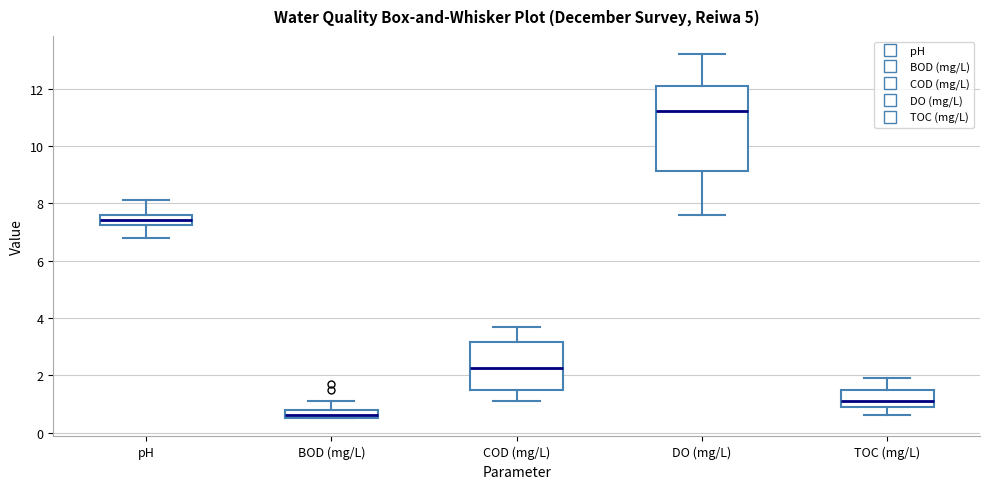

Where is the lower edge of the box for COD (mg/L) on the y-axis? The values are not printed on the chart, so give them approximately, as read against the axis.

1.6